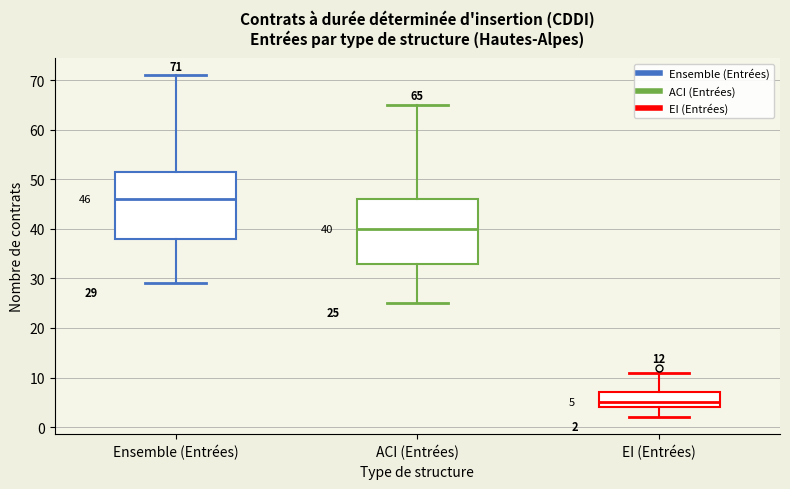

Which box's median line is the highest?

Ensemble (Entrées)